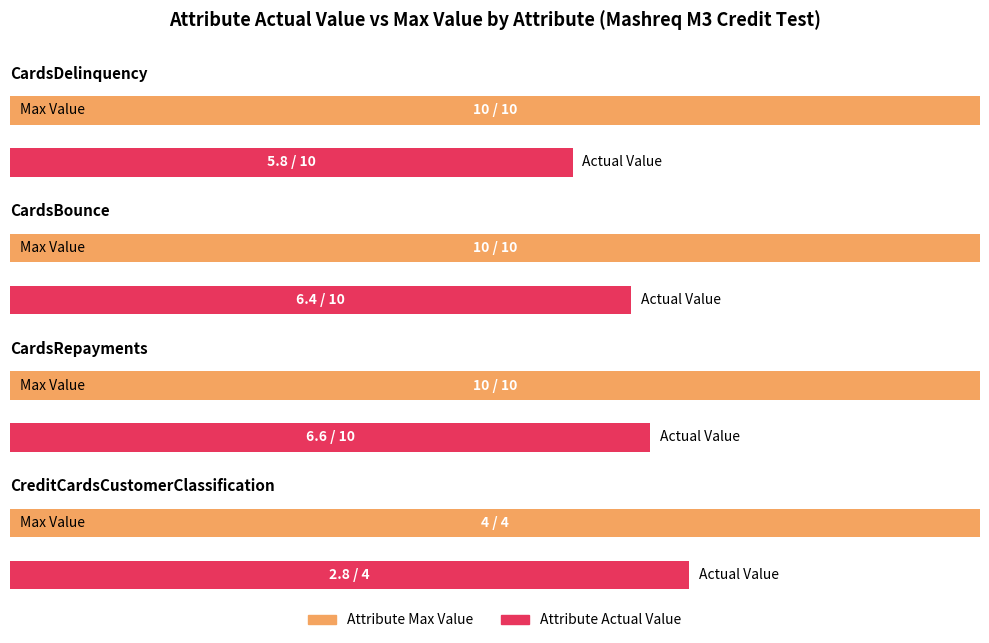

List the series in order of their peak value, lowest first.

Attribute Actual Value, Attribute Max Value